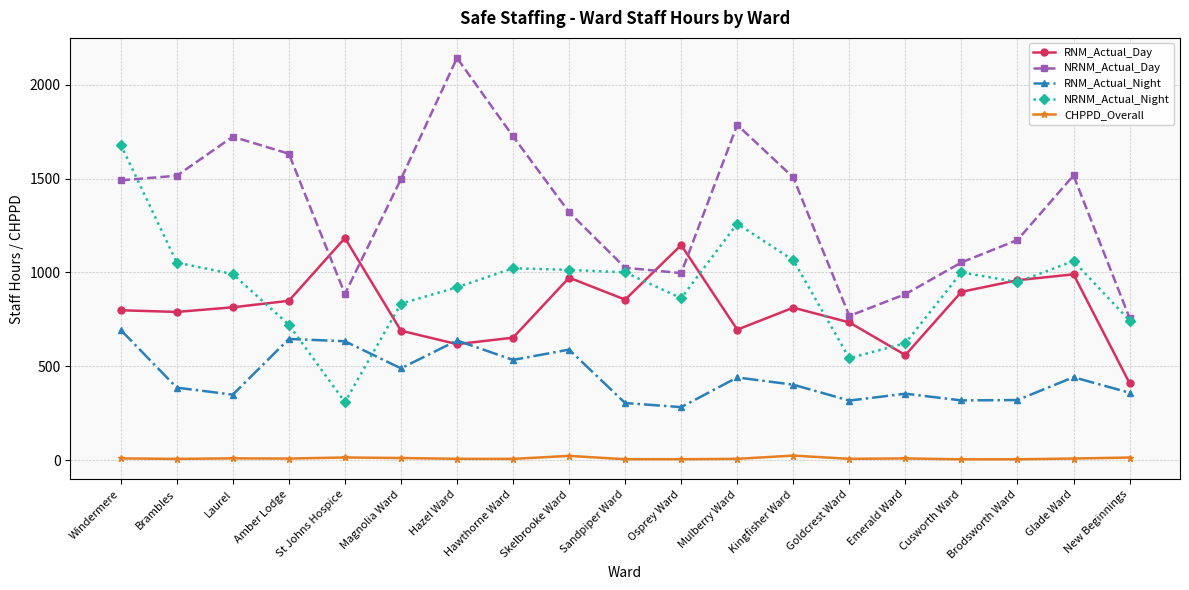

Is the value of RNM_Actual_Night at Laurel greater than the value of RNM_Actual_Day at Hawthorne Ward?

No